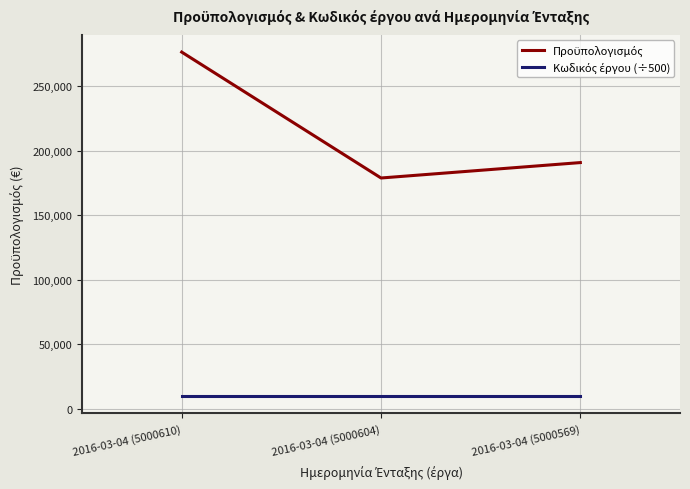

What is the total value across all series at 2016-03-04 (5000610)?

286151.2